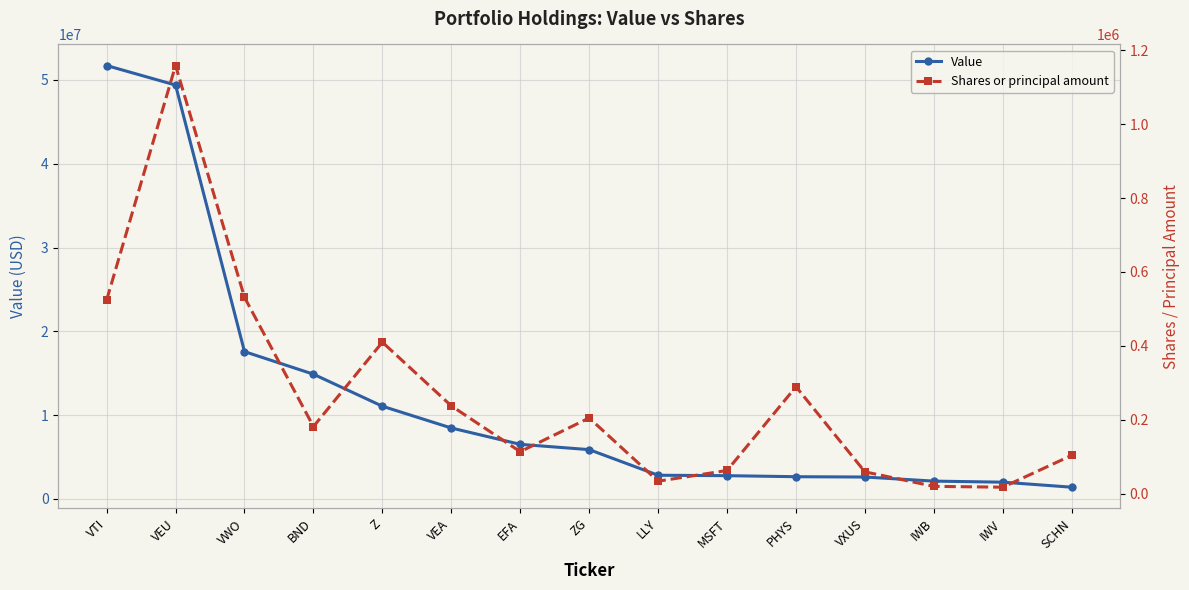

What position from the right is Z?

11